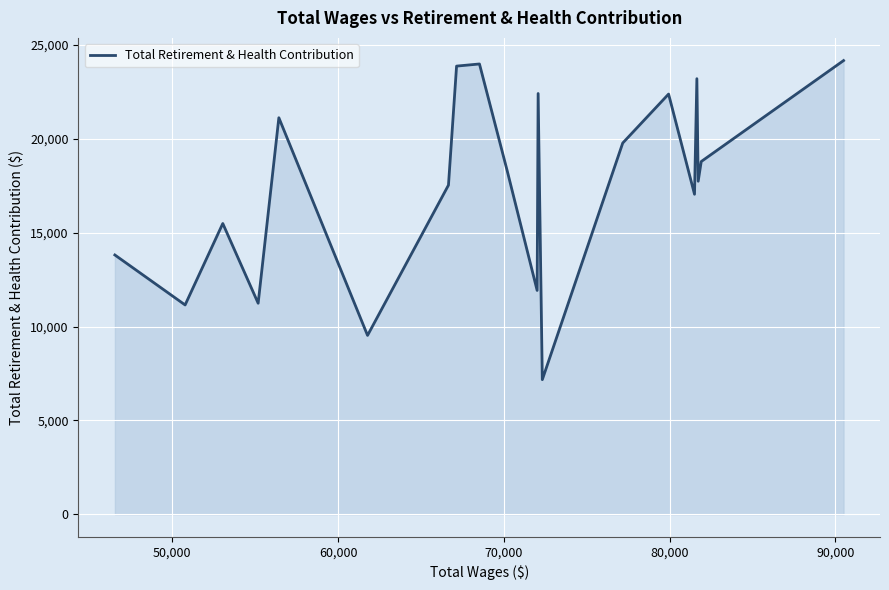

What is the minimum value shown in the chart?

7169